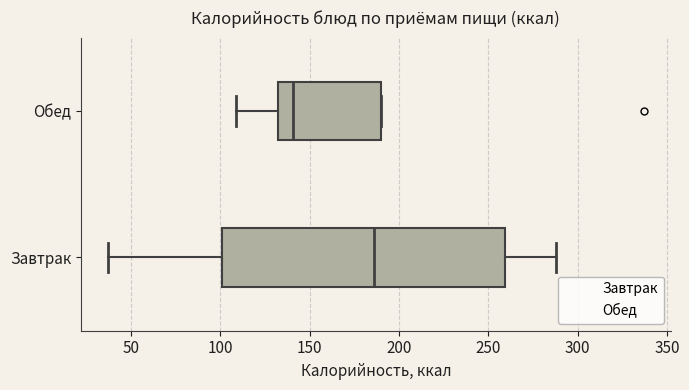

Which box is the widest, from its left edge to its right edge?

Завтрак